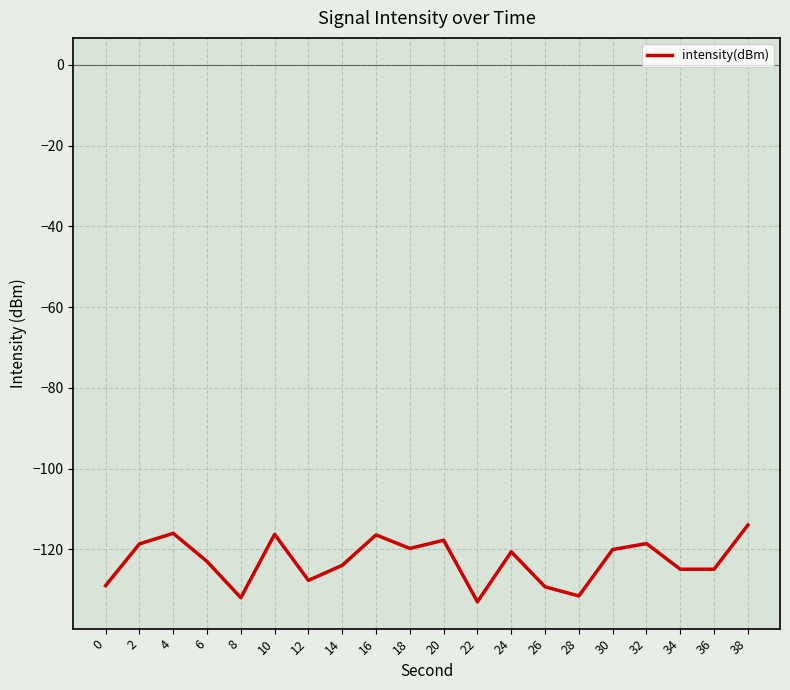

What value does the data have at 20?

-117.7